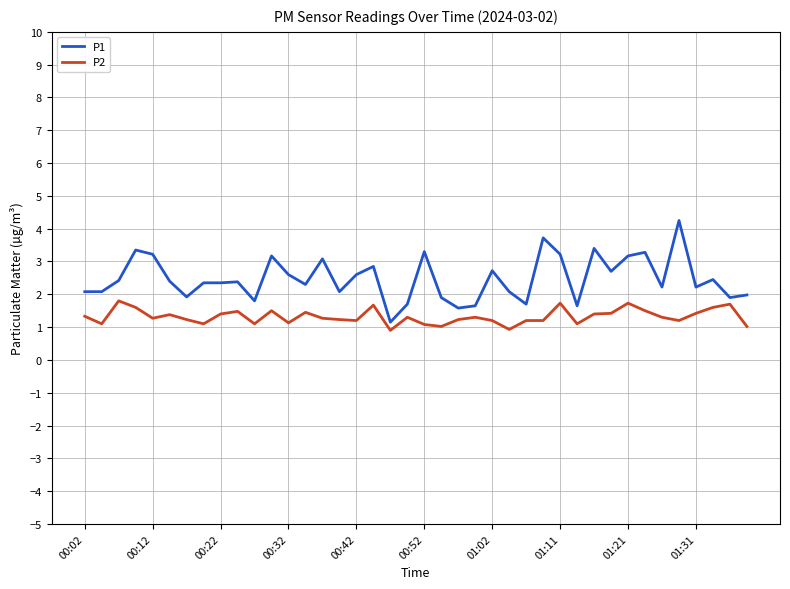

What is the sum of all P1 values?

99.0